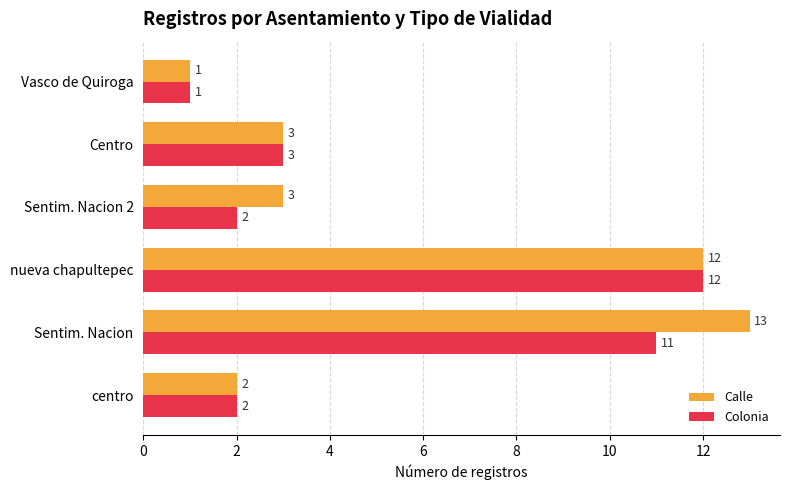

Is it true that Colonia equals 2 at Sentim. Nacion 2?

True